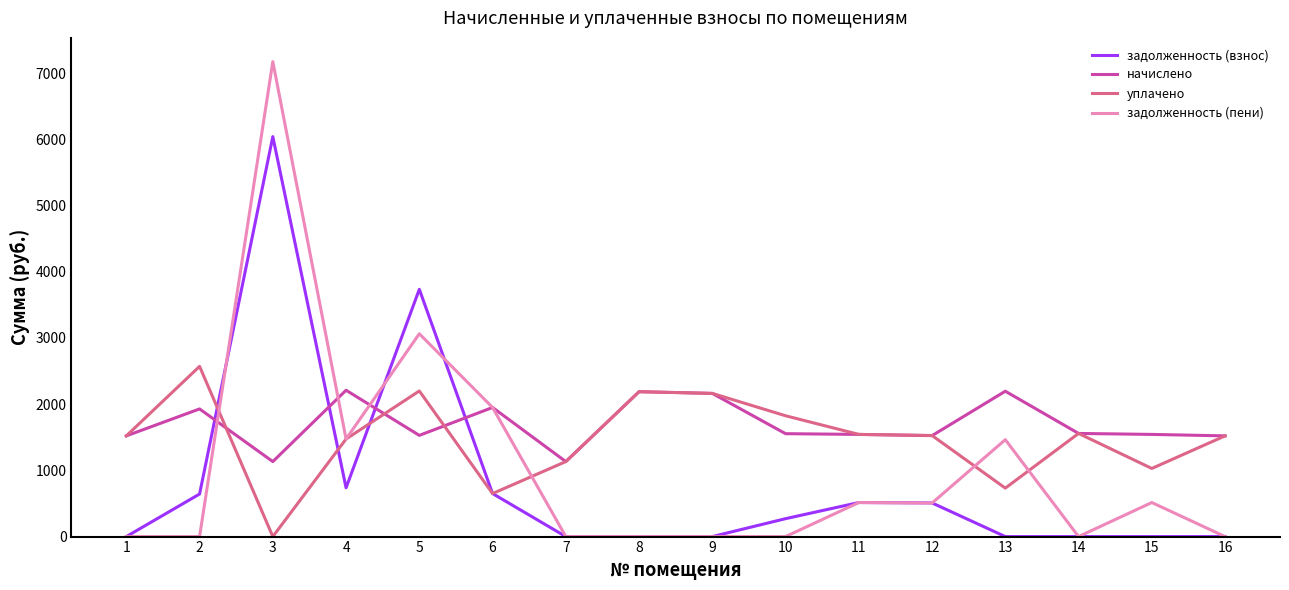

After their last crossing, which series has the higher values: начислено or задолженность (взнос)?

начислено